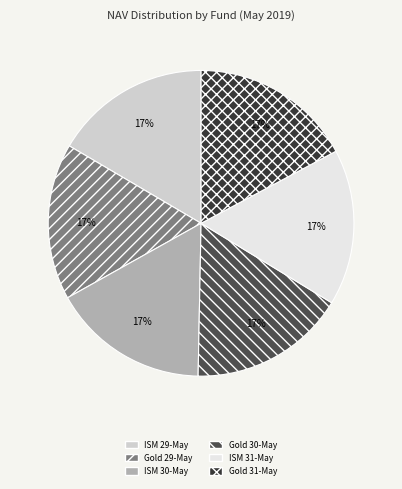

Does any single category account for the majority?

No